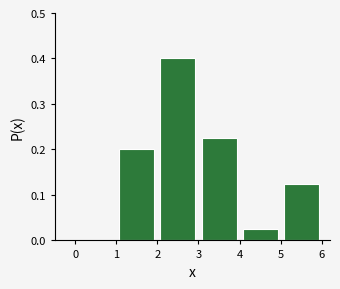

Reading left to right, list every bar in this chart as the range it spans on the x-axis followed by its height. The values are not printed on the chart, so give them approximately, as read against the axis.

0 to 1: 0
1 to 2: 0.20
2 to 3: 0.40
3 to 4: 0.23
4 to 5: 0.03
5 to 6: 0.13